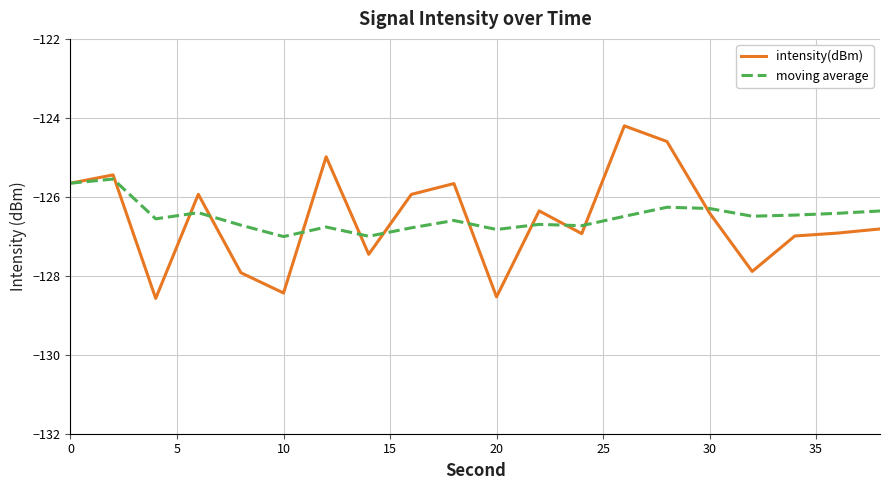

True or false: intensity(dBm) and moving average cross at least once.

True